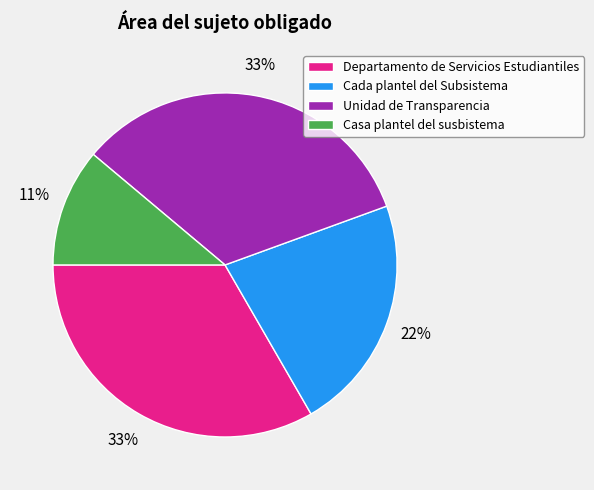

Is it true that Departamento de Servicios Estudiantiles is 33% of the pie?

True